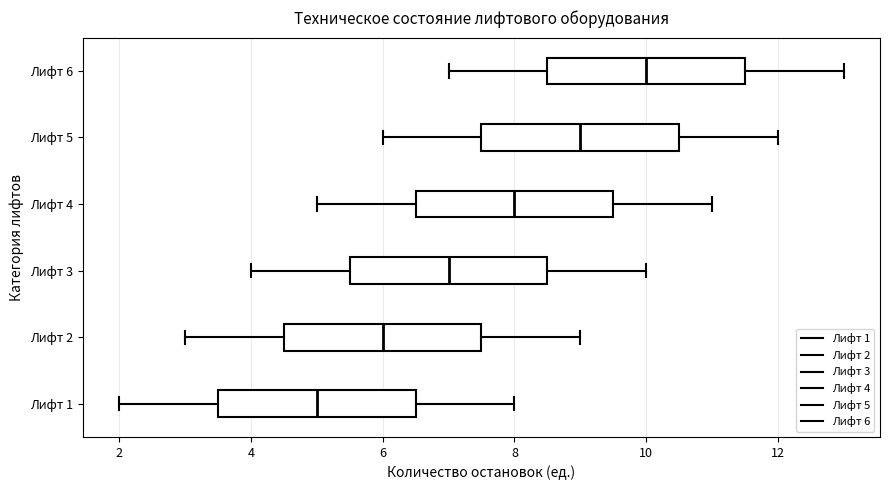

Which box has the furthest to the right median line?

Лифт 6